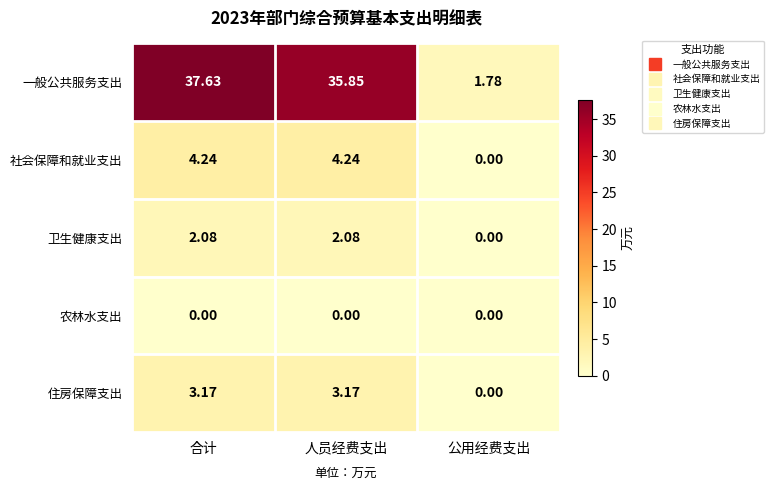

At which label is 卫生健康支出 closest to 1?

公用经费支出